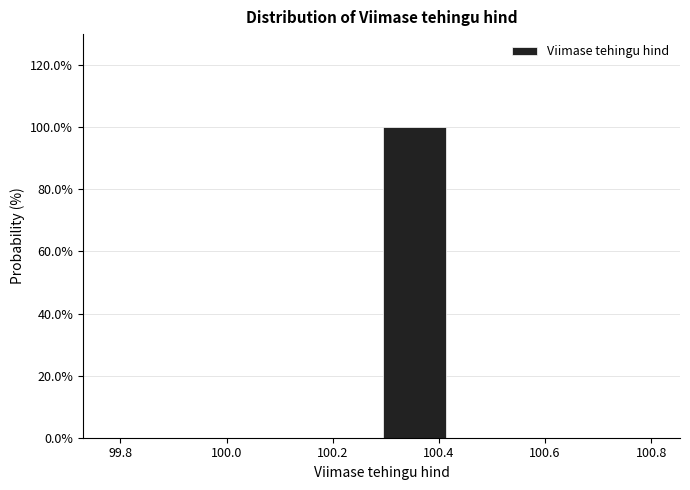

Reading left to right, list every bar in this chart as the range it spans on the x-axis followed by its height. Neither the bar edges nor the heights are printed on the chart, so give them approximately, as read against the axes.

99.80 to 99.92: 0
99.92 to 100.04: 0
100.04 to 100.16: 0
100.16 to 100.30: 0
100.30 to 100.42: 100
100.42 to 100.54: 0
100.54 to 100.66: 0
100.66 to 100.80: 0